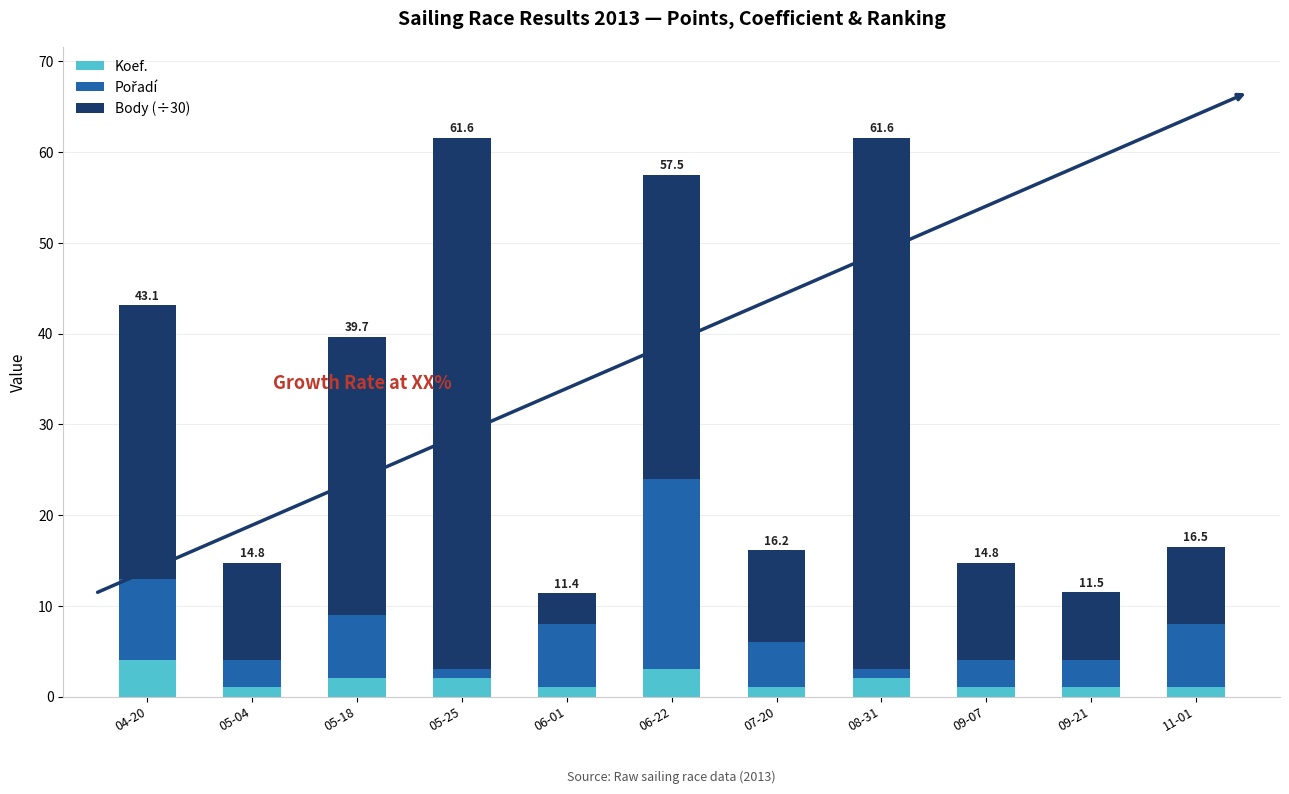

Count the number of categories in the chart.

11